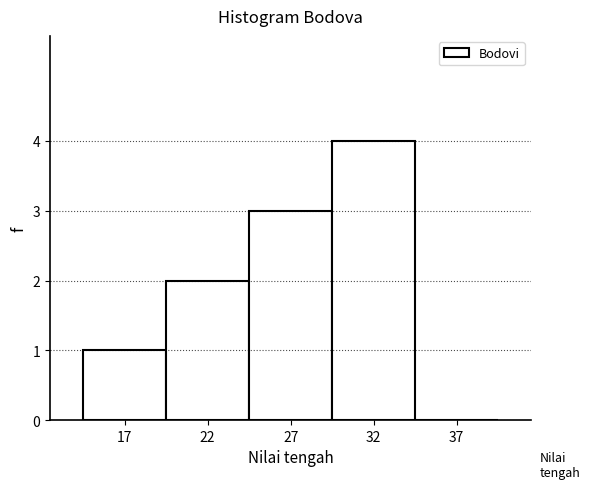

Reading right to left, transcribe all the data shown in this chart.

37=0	32=4	27=3	22=2	17=1